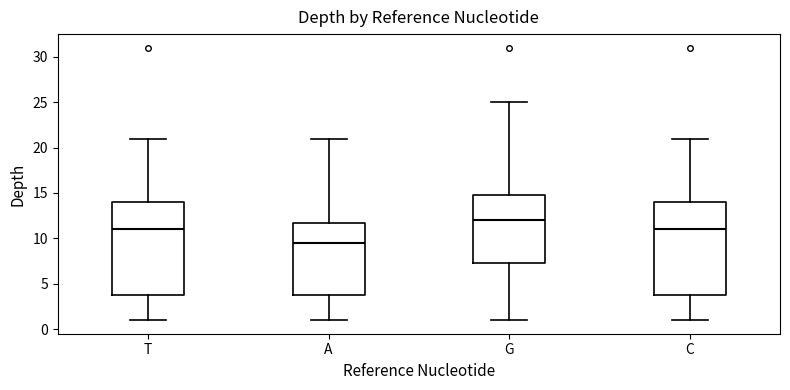

Which box has the lowest median line?

A